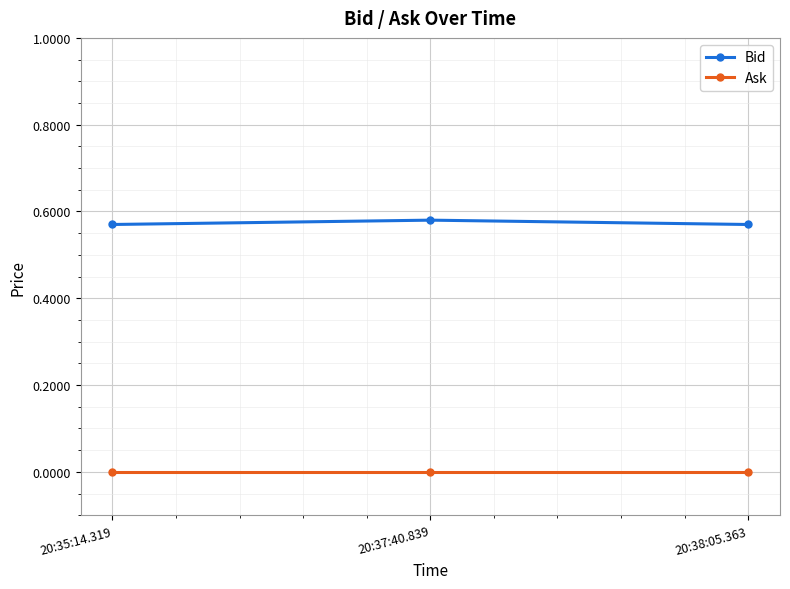

Which series has the largest total across all categories?

Bid